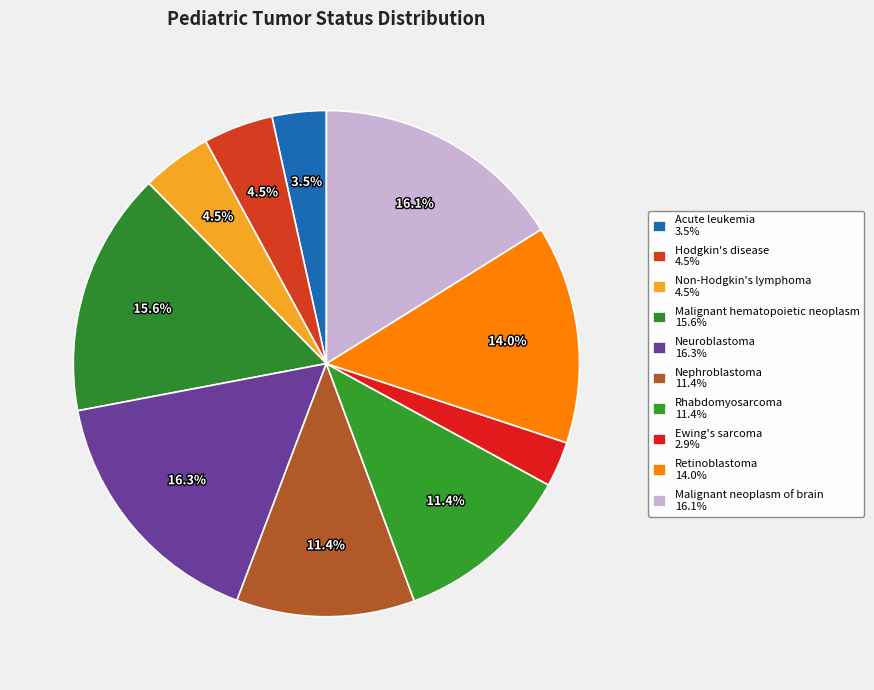

How many segments does this pie chart have?

10